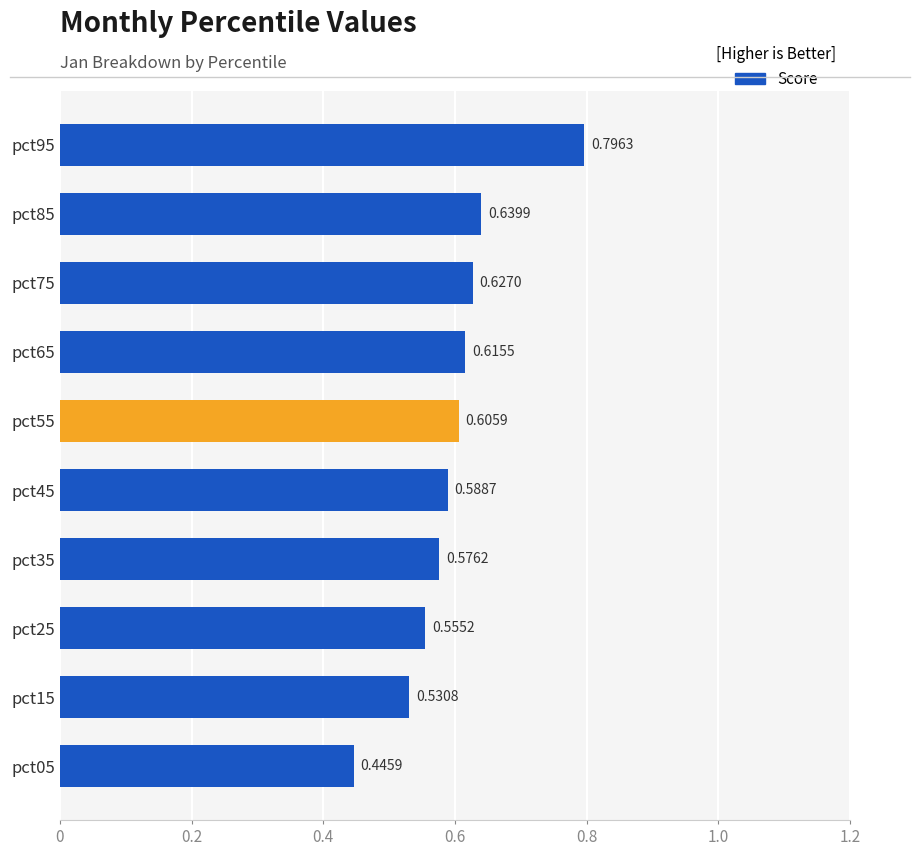

What is the change in value from pct95 to pct15?

-0.3